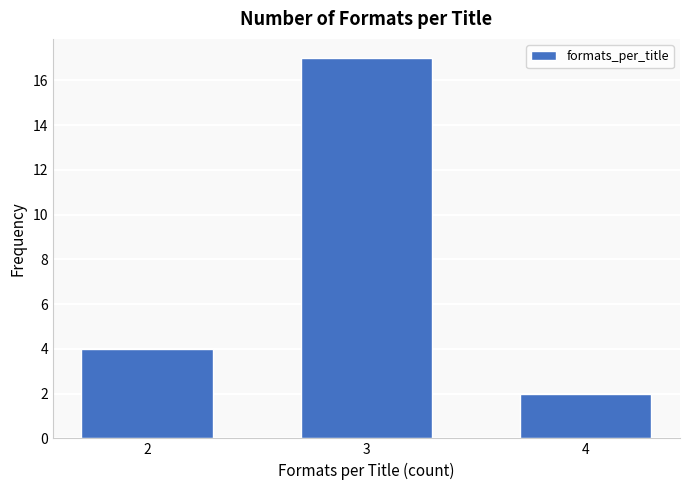

Reading right to left, extract all data points from this chart.

4=2	3=17	2=4